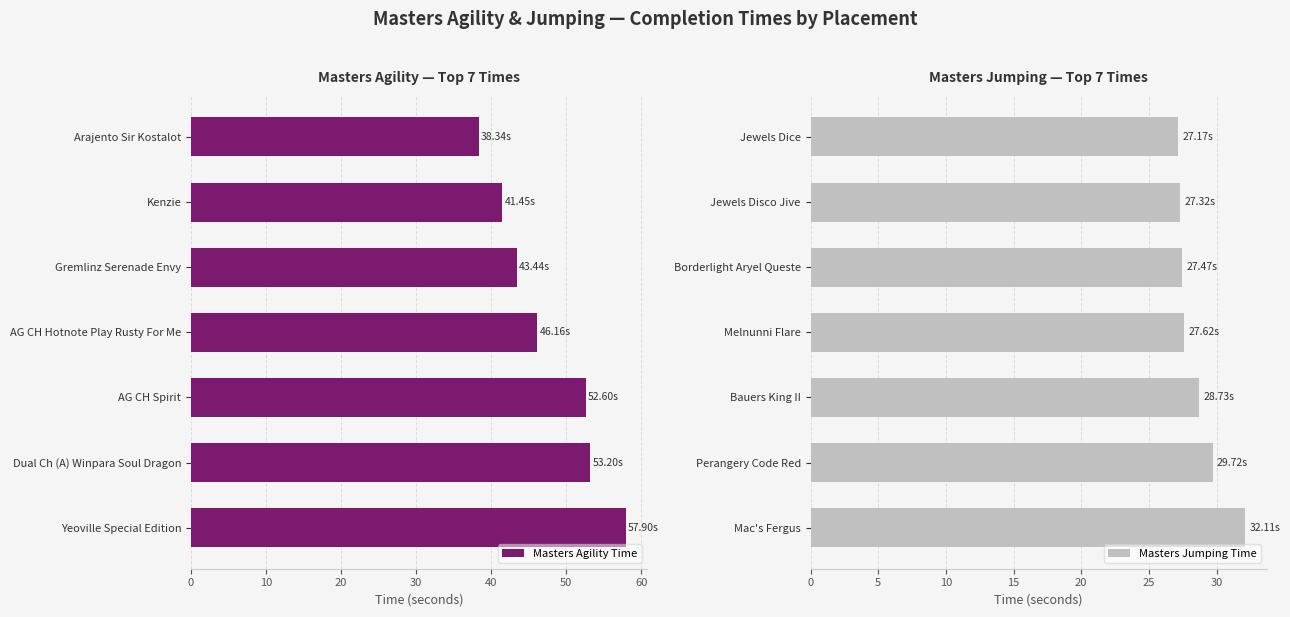

What is the value of the Masters Jumping Time bar at the 3rd from the left?

27.5